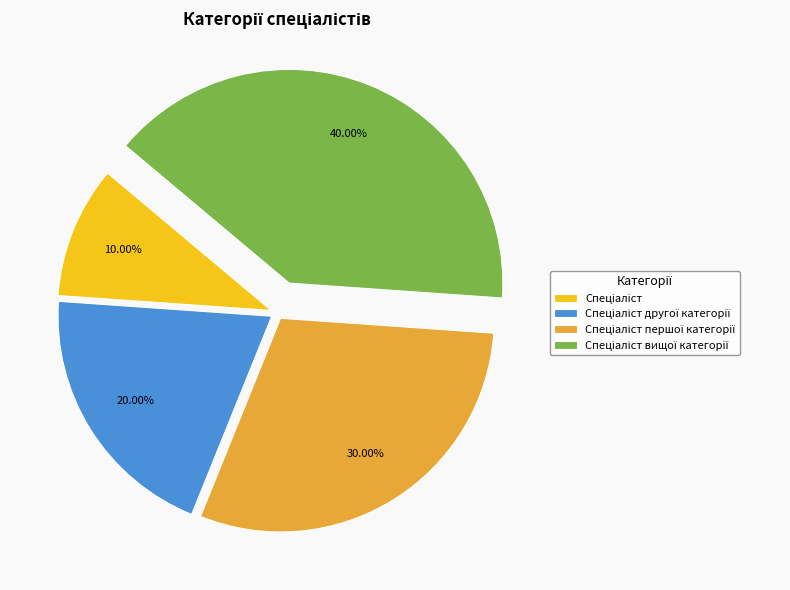

Is there any slice that represents more than half of the pie?

No